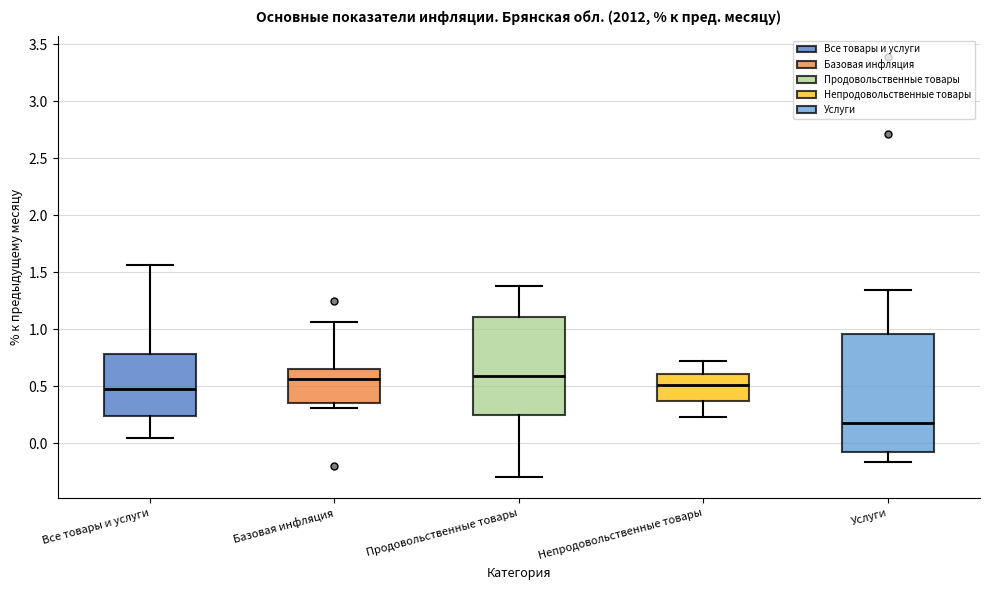

Reading left to right, read every box against the y-axis: the position of its median line, the range the box covers, and the ends of its whiskers. The values are not printed on the chart, so give them approximately, as read against the axis.

Все товары и услуги: median 0.50, box 0.25 to 0.80, whiskers 0.05 to 1.55
Базовая инфляция: median 0.55, box 0.35 to 0.65, whiskers 0.30 to 1.05
Продовольственные товары: median 0.60, box 0.25 to 1.10, whiskers -0.30 to 1.40
Непродовольственные товары: median 0.50, box 0.35 to 0.60, whiskers 0.25 to 0.70
Услуги: median 0.20, box -0.10 to 0.95, whiskers -0.15 to 1.35